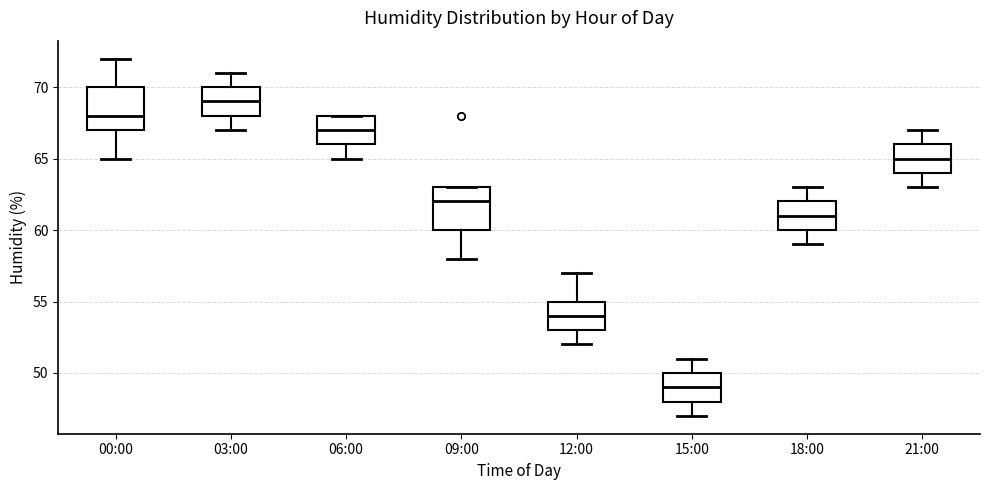

Which box's median line is the lowest?

15:00